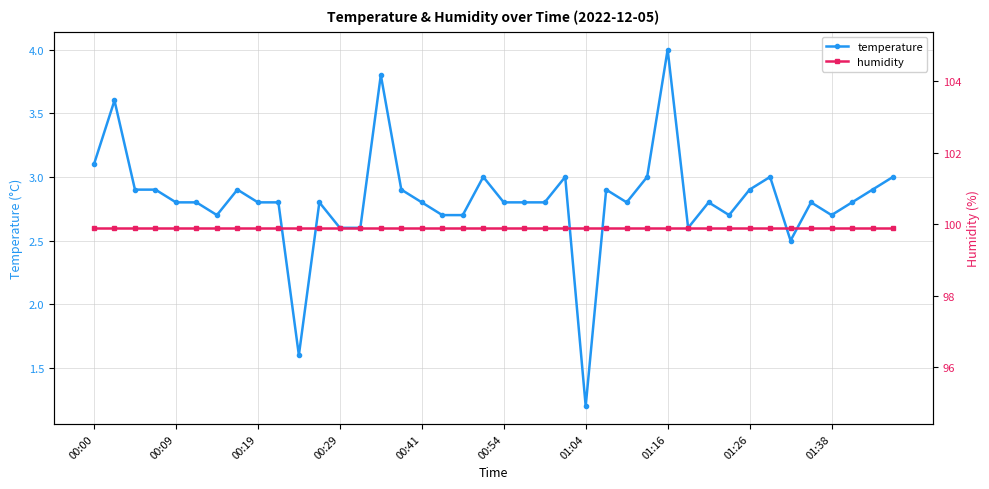

What position from the left is 14?

15